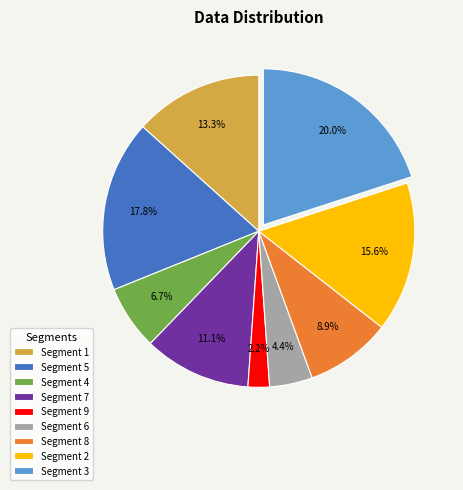

Which slice is the largest?

Segment 3